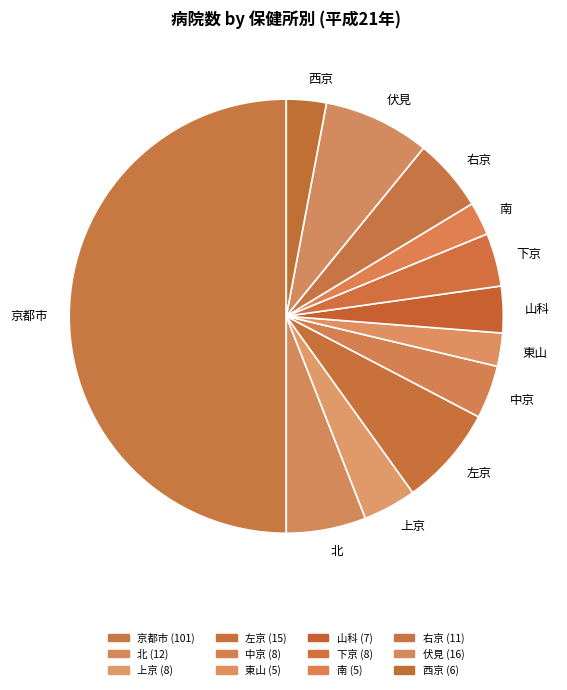

Does 南 account for over 50% of the chart?

No